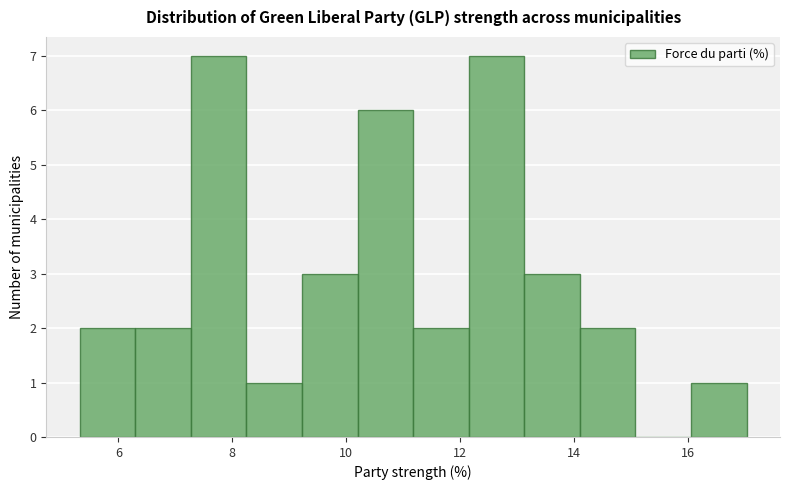

How tall is the bar that spans 6.2 to 7.2 on the x-axis? Neither the bar edges nor the heights are printed on the chart, so give them approximately, as read against the axes.

2